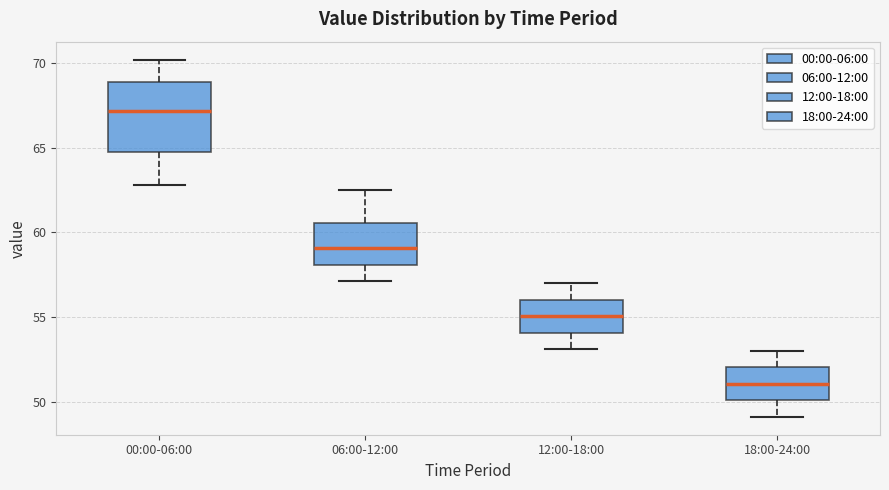

Where does the lower whisker of the box for 00:00-06:00 end on the y-axis? The values are not printed on the chart, so give them approximately, as read against the axis.

63.0